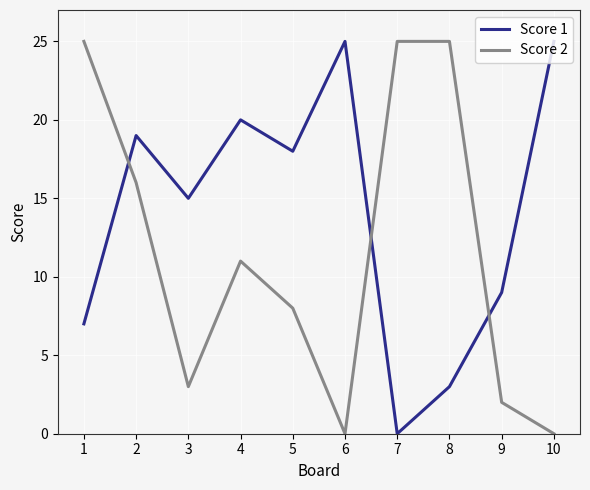

Does the chart display data point markers on the line(s)?

No